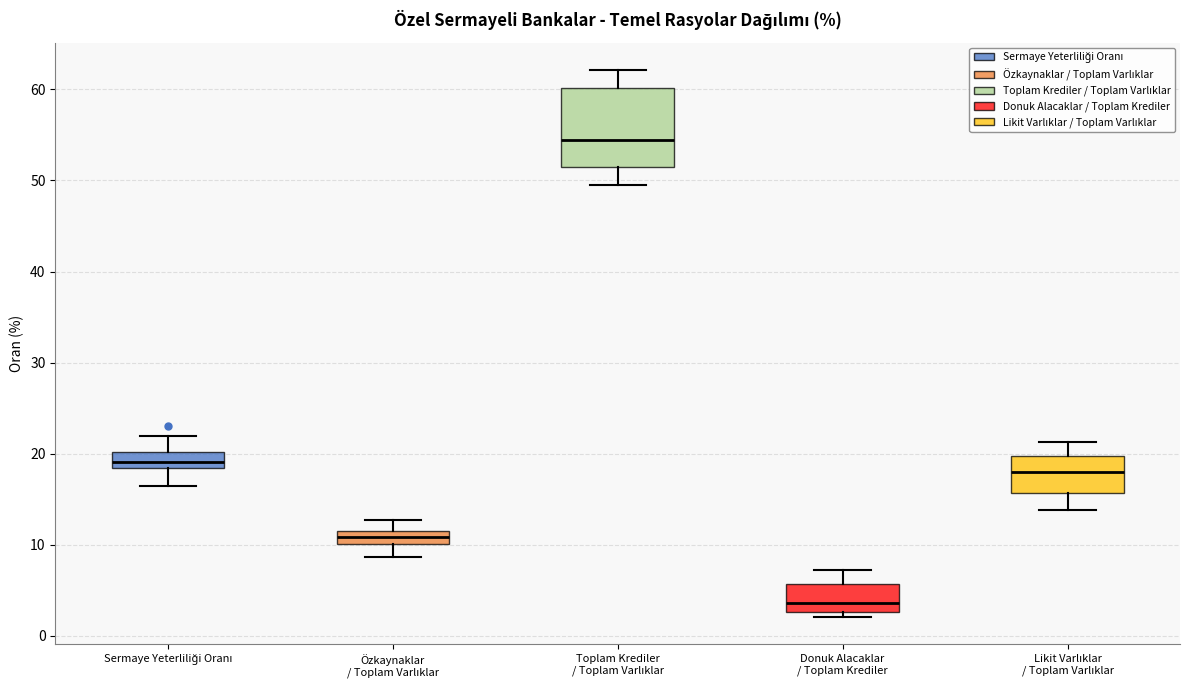

Comparing the boxes themselves (not the whiskers), which one is the tallest?

Toplam Krediler / Toplam Varlıklar